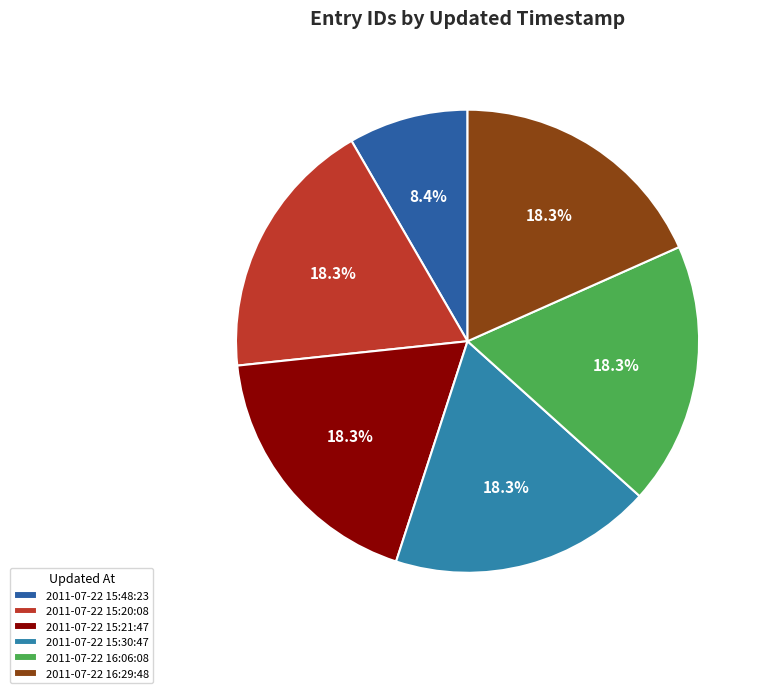

Which category has the smallest portion of the pie?

2011-07-22 15:48:23